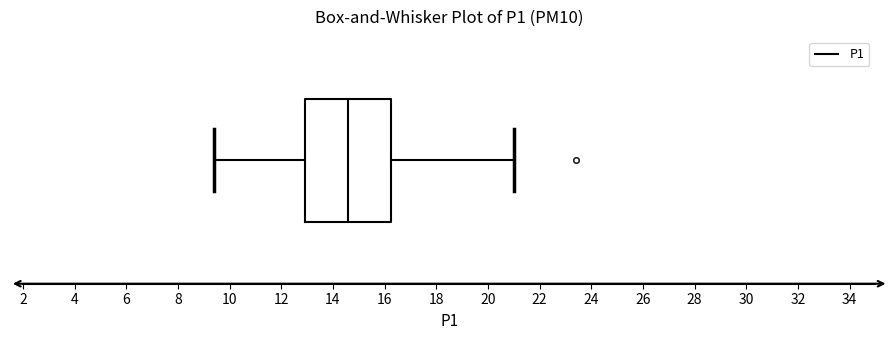

Read this box plot against the x-axis: the position of the median line, the range covered by the box, and the ends of both whiskers. The values are not printed on the chart, so give them approximately, as read against the axis.

median 14.6, box 13.0 to 16.2, whiskers 9.4 to 21.0